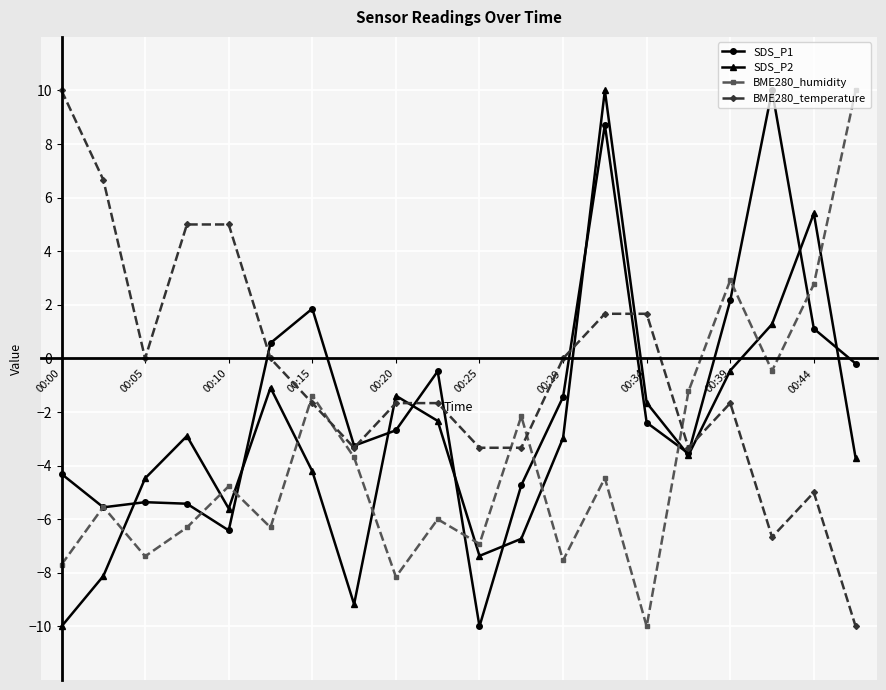

What is the sum of all BME280_temperature values?

-11.7